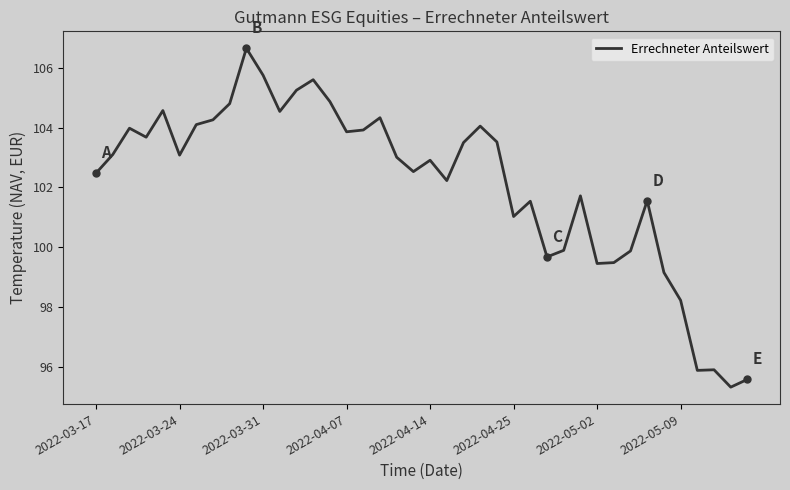

What is the minimum value shown in the chart?

95.3